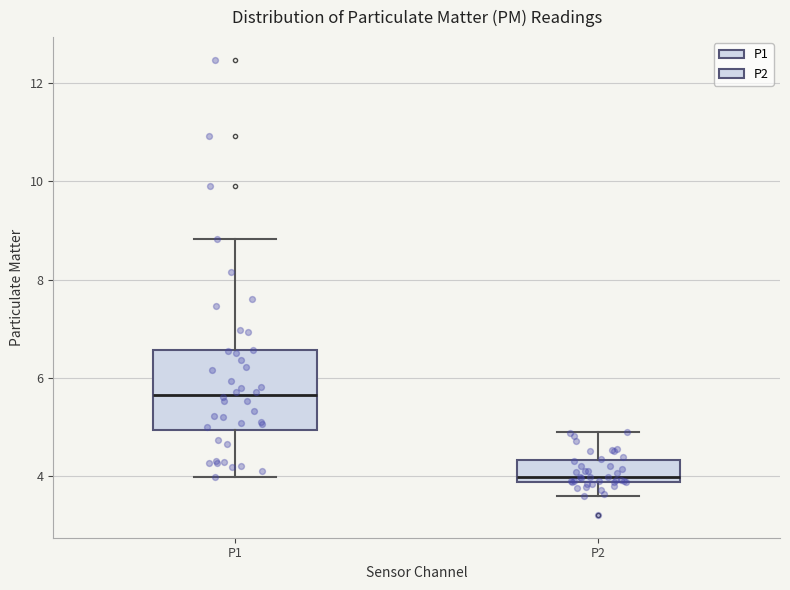

Which box has the highest median line?

P1